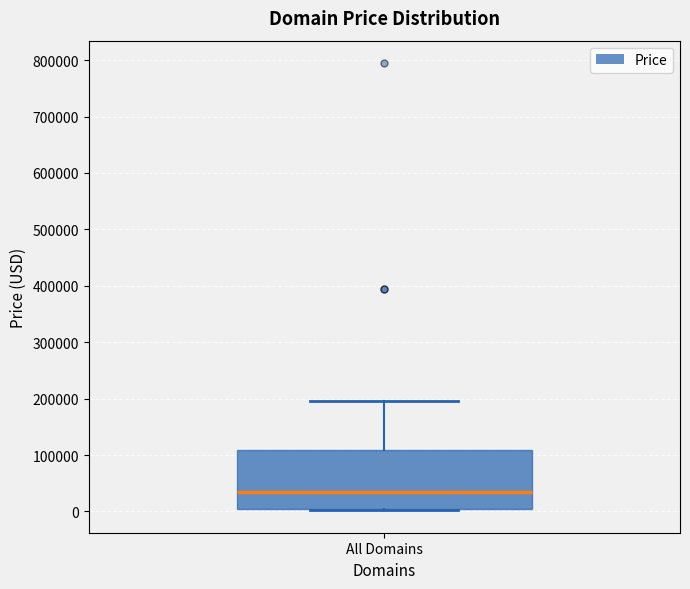

Where does the upper whisker of the box for All Domains end on the y-axis? The values are not printed on the chart, so give them approximately, as read against the axis.

190000